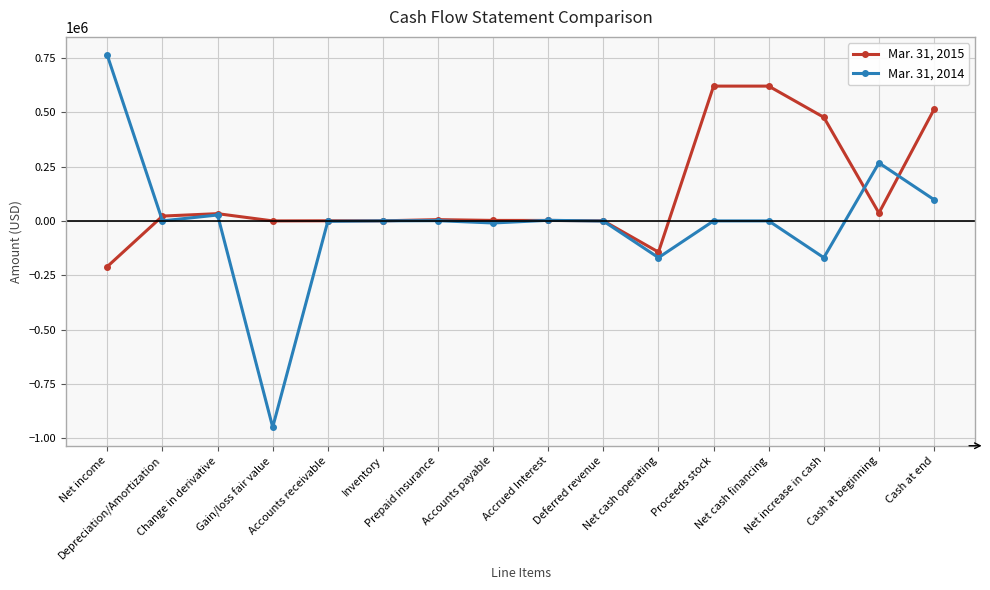

The value of Mar. 31, 2014 at Accounts payable is -9656. True or false?

True